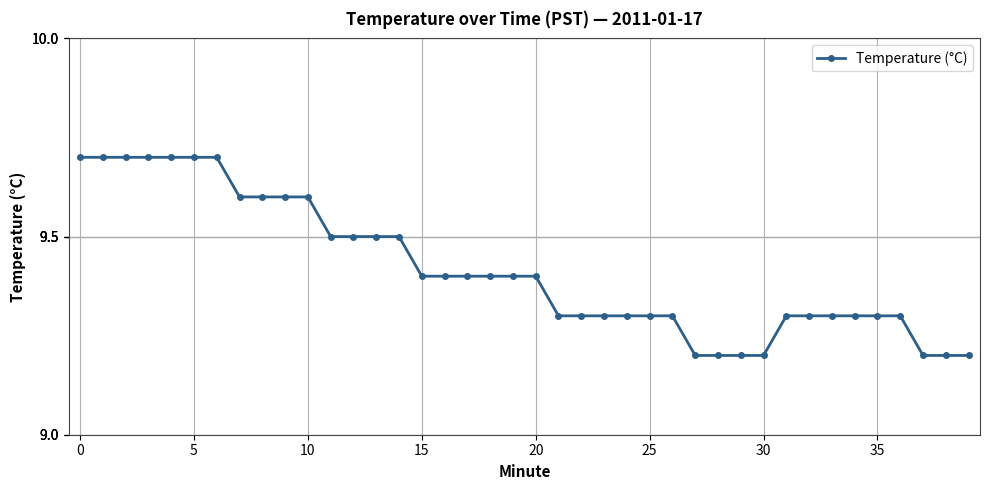

What is the greatest value displayed?

9.7